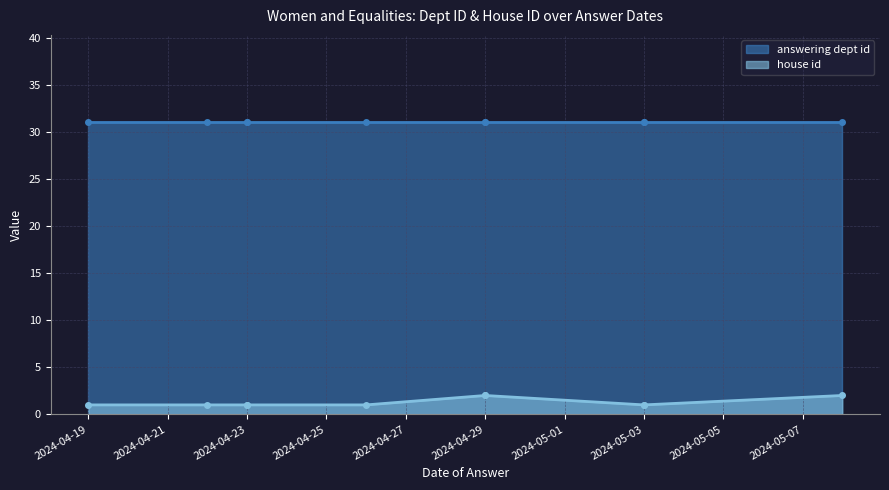

What is the difference between the house id values at 2024-04-29 and 2024-05-03?

1